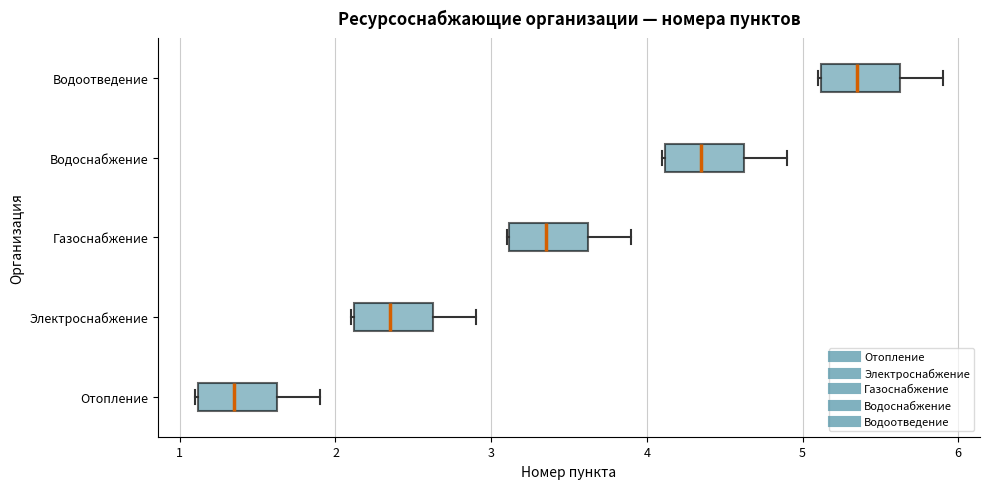

Which box's median line is the furthest to the right?

Водоотведение